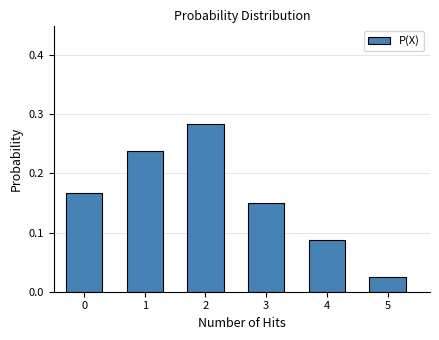

The value at 3 is 0.2. True or false?

False